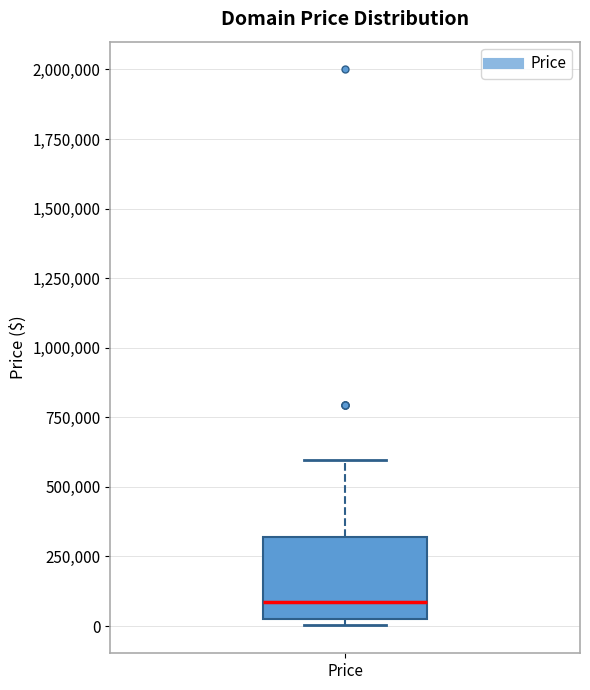

Read this box plot against the y-axis: the position of the median line, the range covered by the box, and the ends of both whiskers. The values are not printed on the chart, so give them approximately, as read against the axis.

median 100000, box 0 to 300000, whiskers 0 (just below the box's lower edge) to 600000